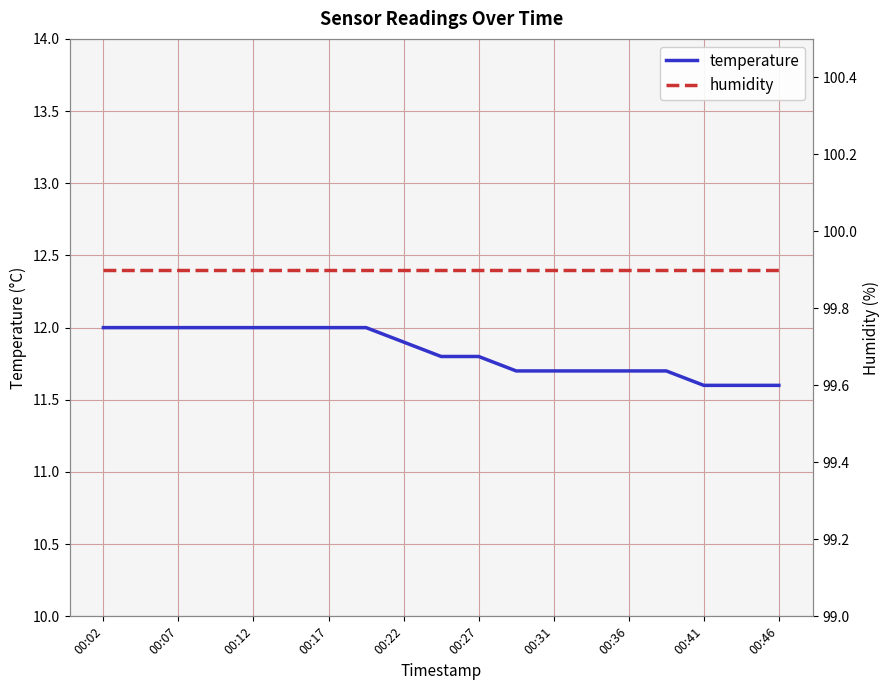

Is it true that temperature equals 8.4 at 00:02?

False